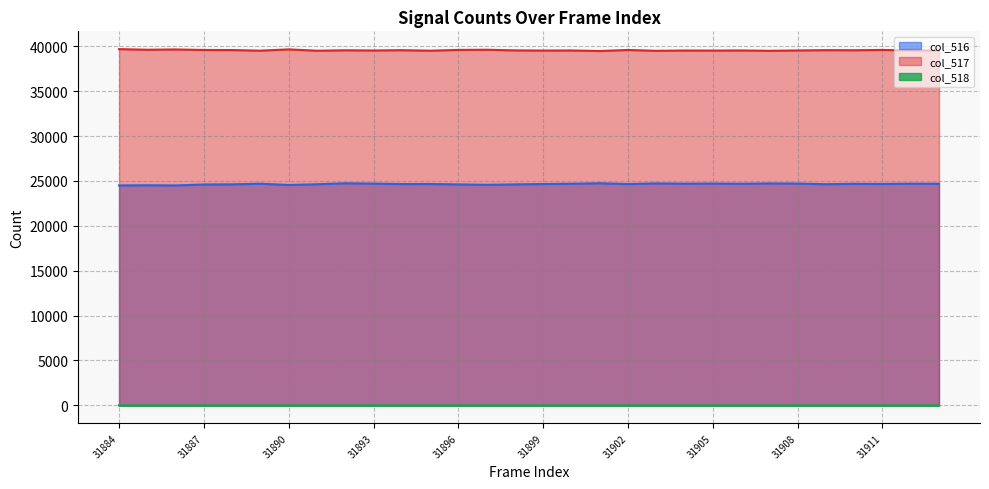

What is the value of the col_517 point at the 17th from the left?

39528